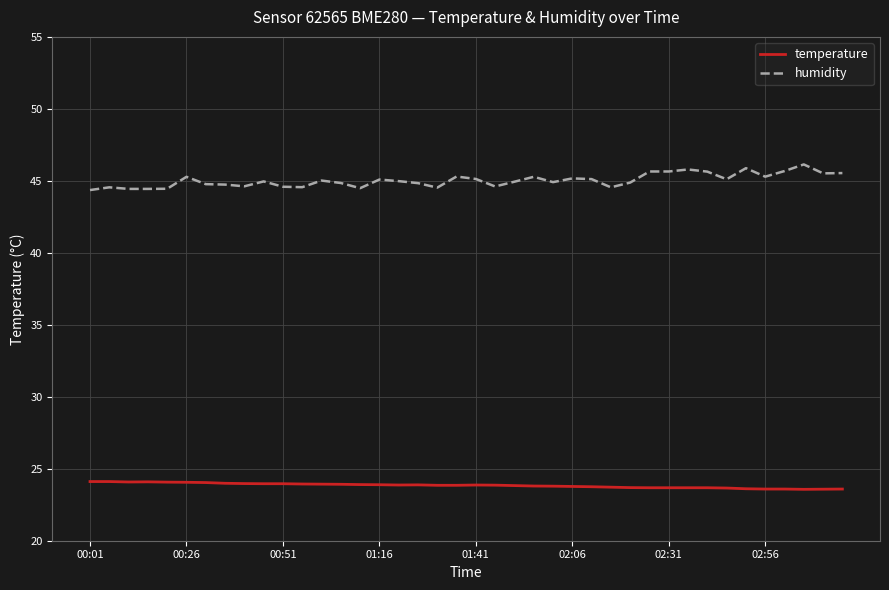

At how many categories does at least one series exceed 39?

40